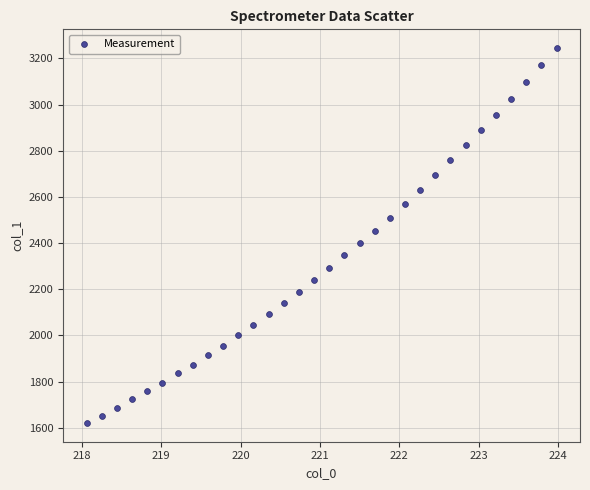

What is the range of X values (max minus min)?

5.9